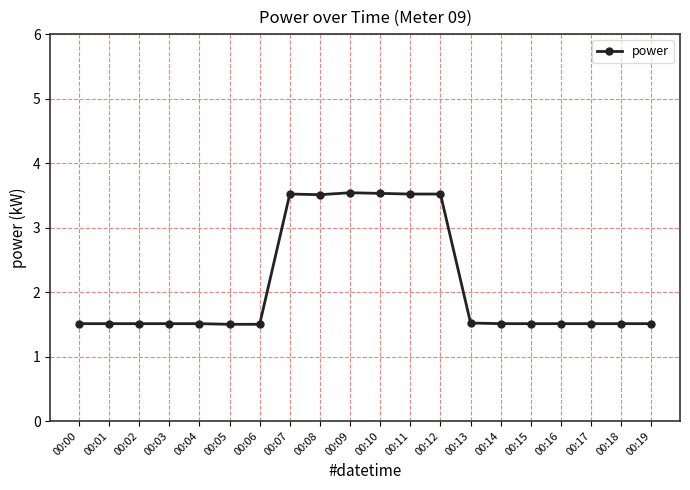

What is the difference between the second highest and minimum values?

2.0